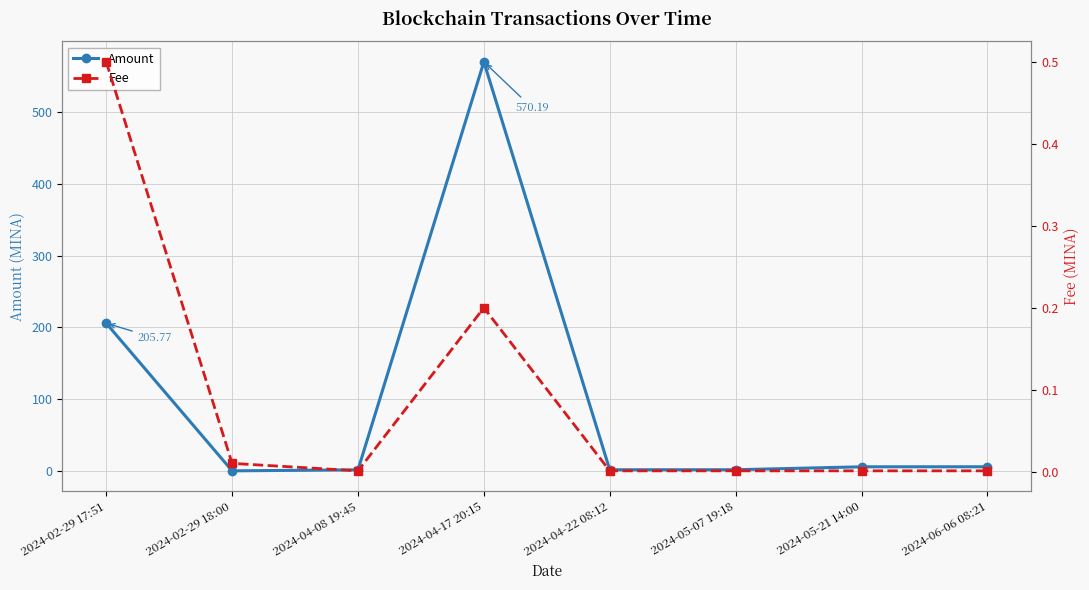

What is the difference between the second highest and minimum values in the Amount series?

205.8